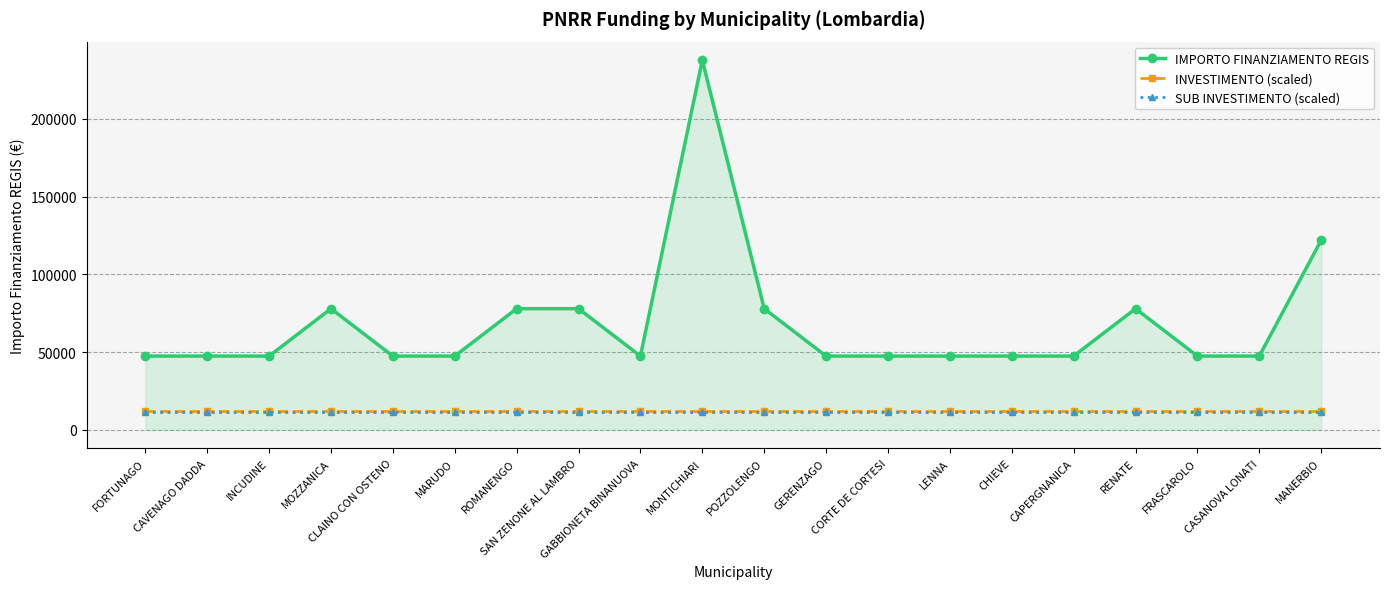

What is the approximate value of SUB INVESTIMENTO (scaled) at MANERBIO?

11400